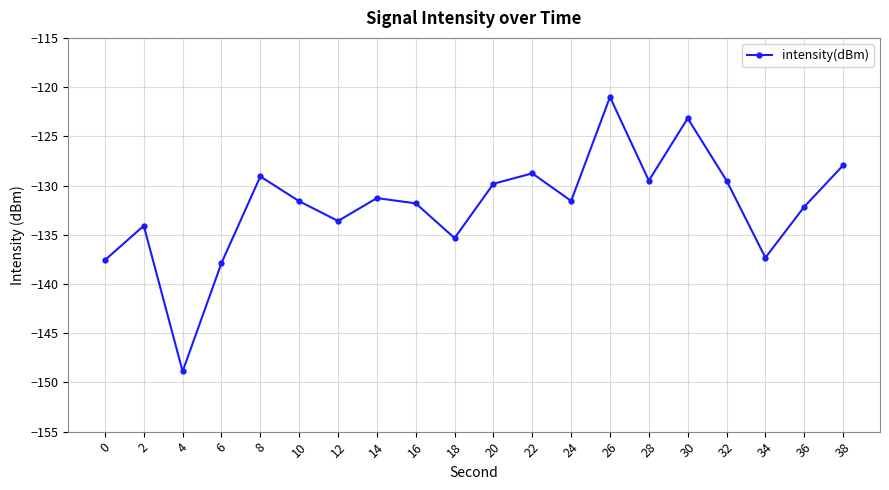

What is the average value?

-132.1